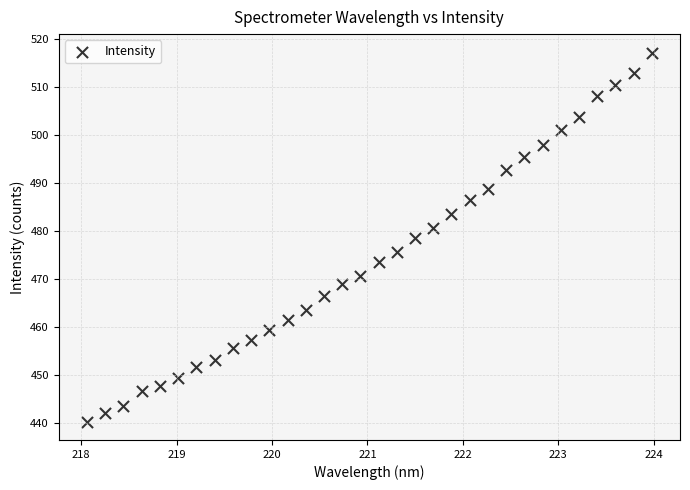

What is the range of Y values (max minus min)?

76.8